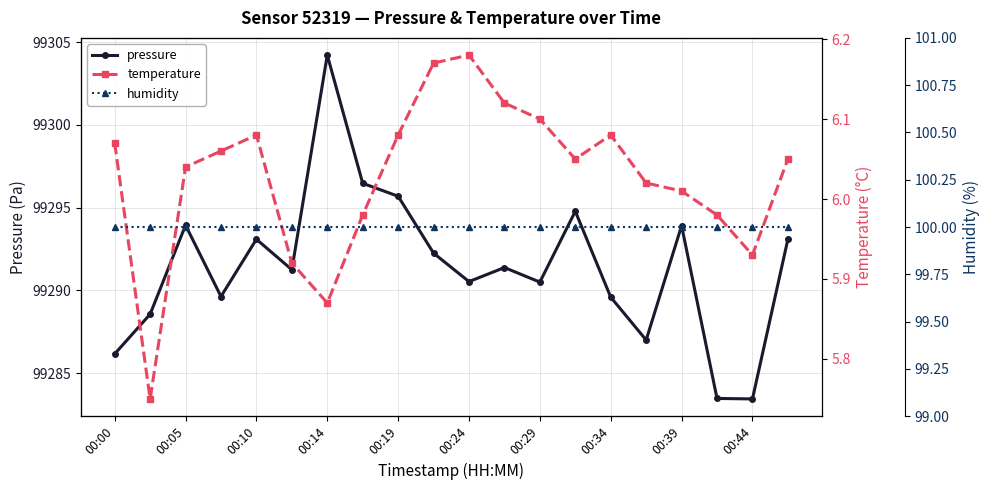

True or false: pressure and humidity intersect in this chart.

False